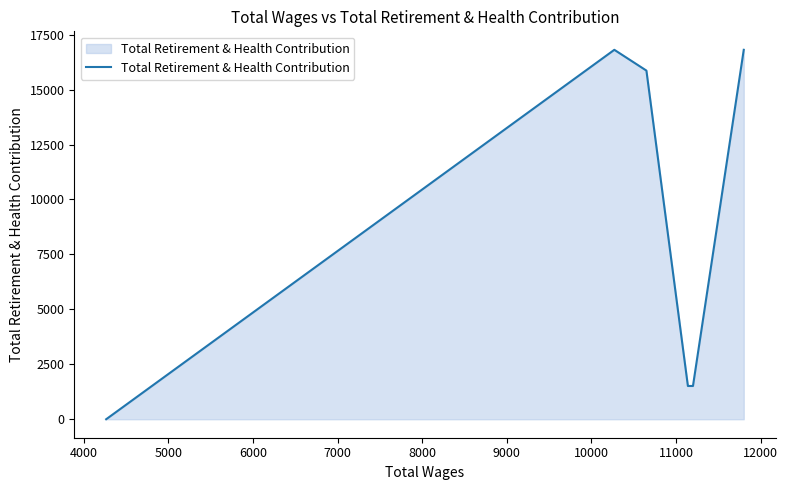

How many data points does each series have?

8